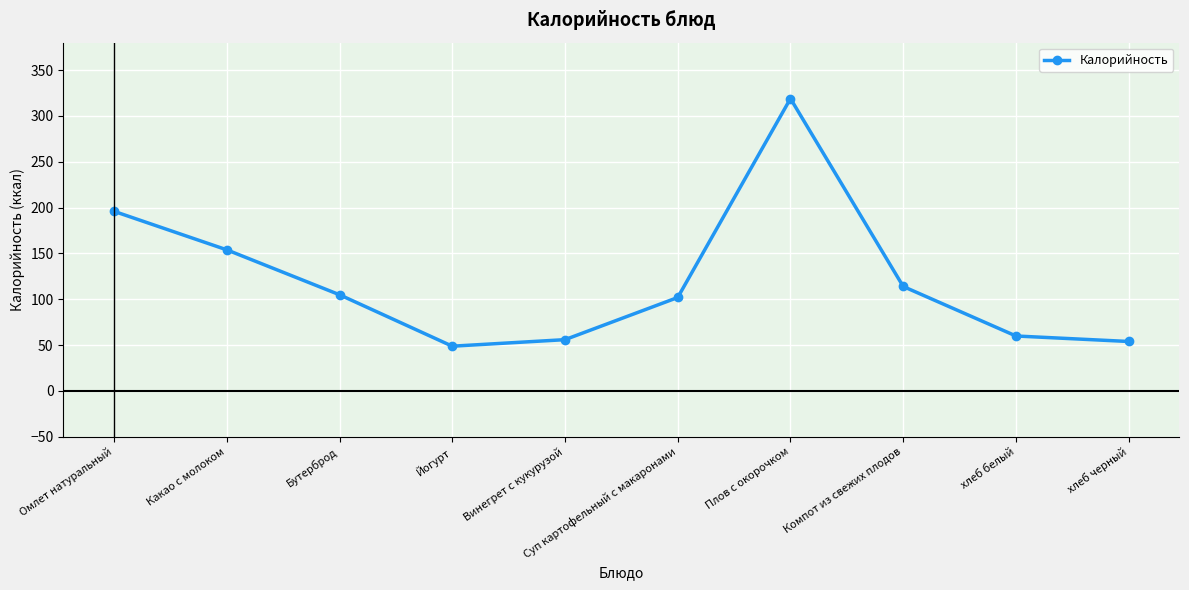

True or false: there are more than 1 points higher than both neighbors.

False